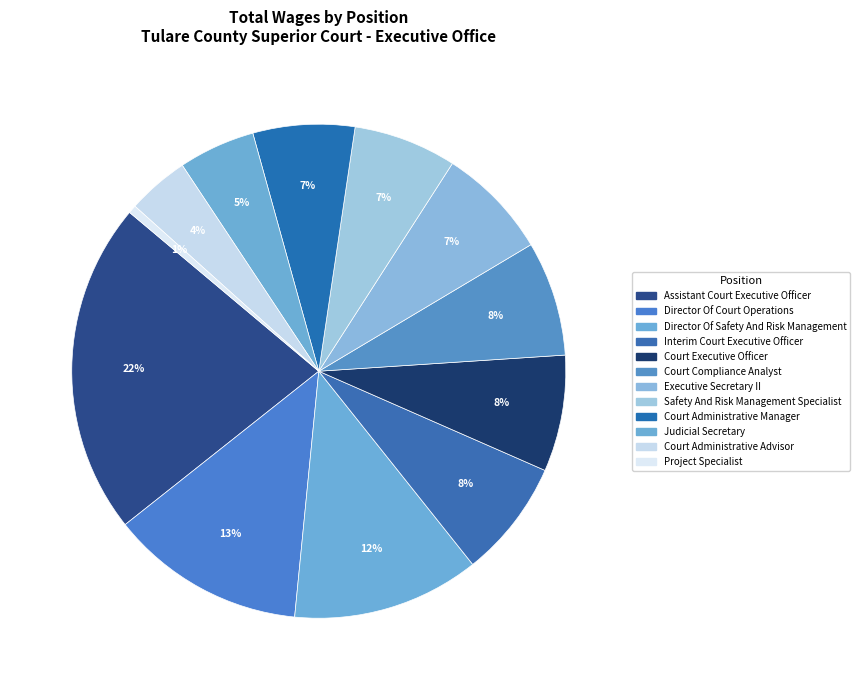

Which category has the biggest portion of the pie?

Assistant Court Executive Officer